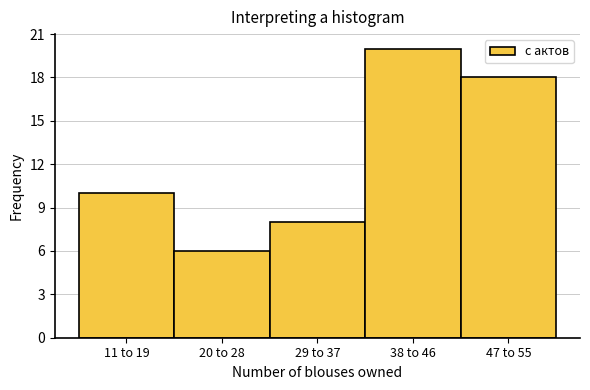

Reading left to right, what are all the values shown in this chart?

10	6	8	20	18